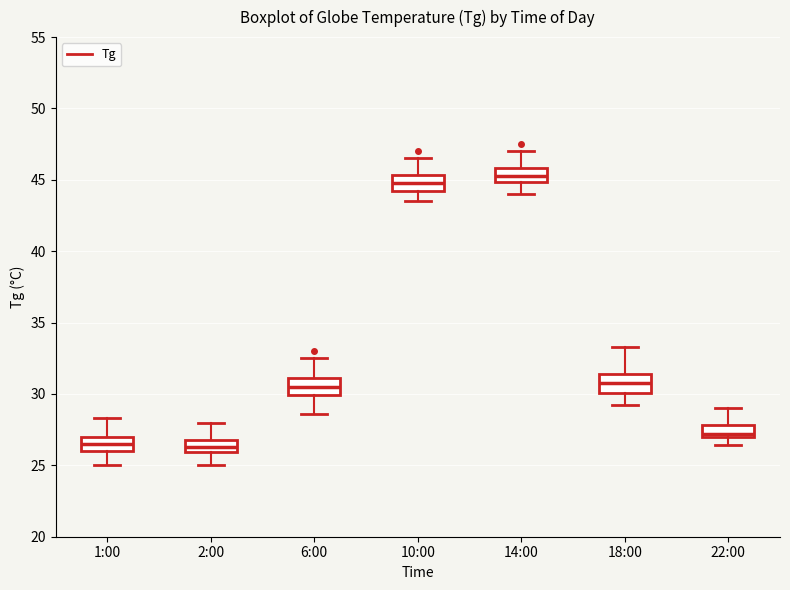

Reading left to right, read every box against the y-axis: the position of its median line, the range the box covers, and the ends of its whiskers. The values are not printed on the chart, so give them approximately, as read against the axis.

1:00: median 26.5, box 26.0 to 27.0, whiskers 25.0 to 28.5
2:00: median 26.5, box 26.0 to 27.0, whiskers 25.0 to 28.0
6:00: median 30.5, box 30.0 to 31.0, whiskers 28.5 to 32.5
10:00: median 45.0, box 44.5 to 45.5, whiskers 43.5 to 46.5
14:00: median 45.5, box 45.0 to 46.0, whiskers 44.0 to 47.0
18:00: median 31.0, box 30.0 to 31.5, whiskers 29.0 to 33.5
22:00: median 27.0 (just above the box's lower edge), box 27.0 to 28.0, whiskers 26.5 to 29.0